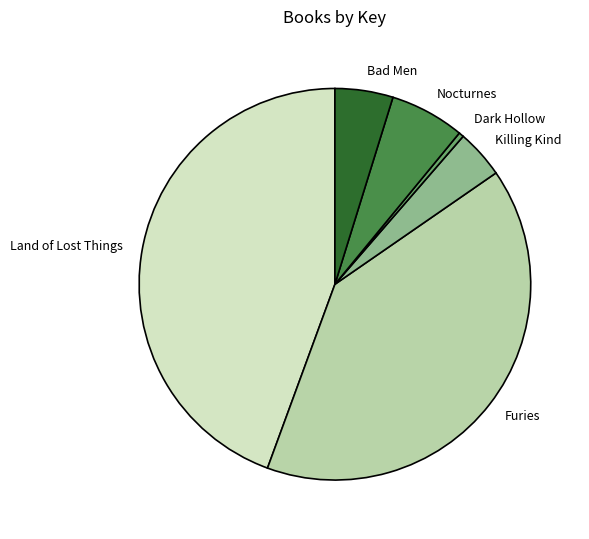

Rank the categories by value from lowest to highest.

Dark Hollow, Killing Kind, Bad Men, Nocturnes, Furies, Land of Lost Things